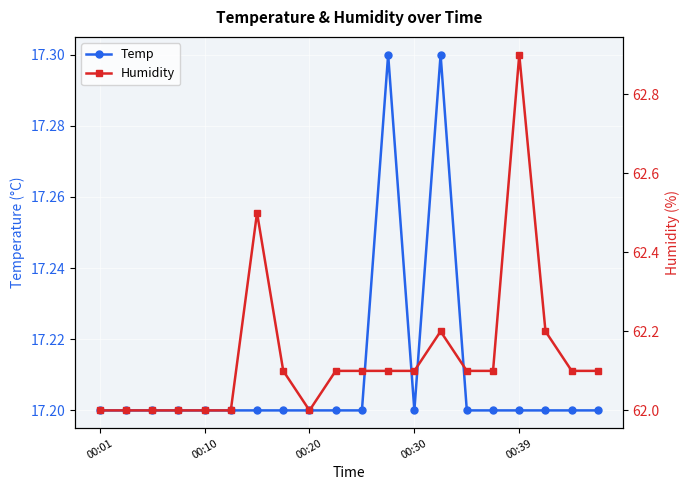

Count the Temp values in the range 17 to 18.

20